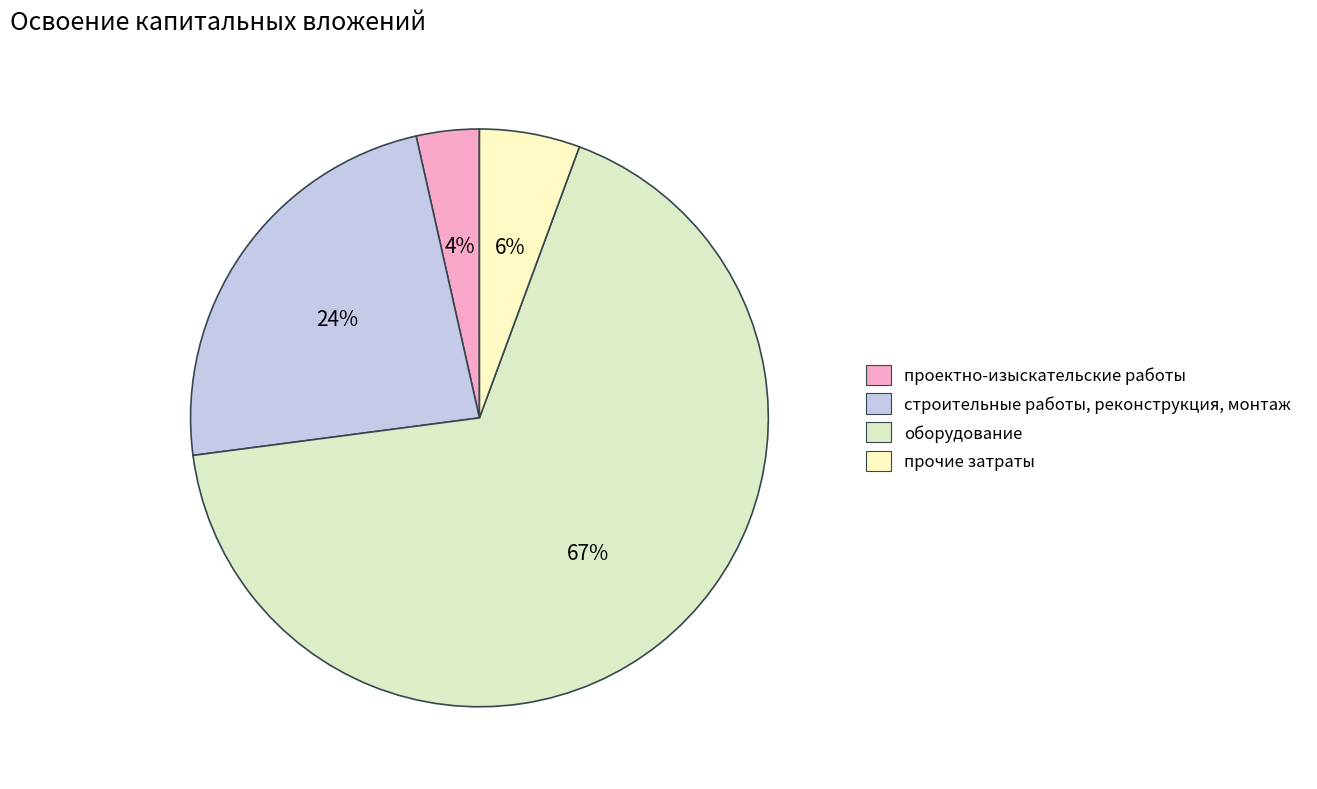

How many segments does this pie chart have?

4